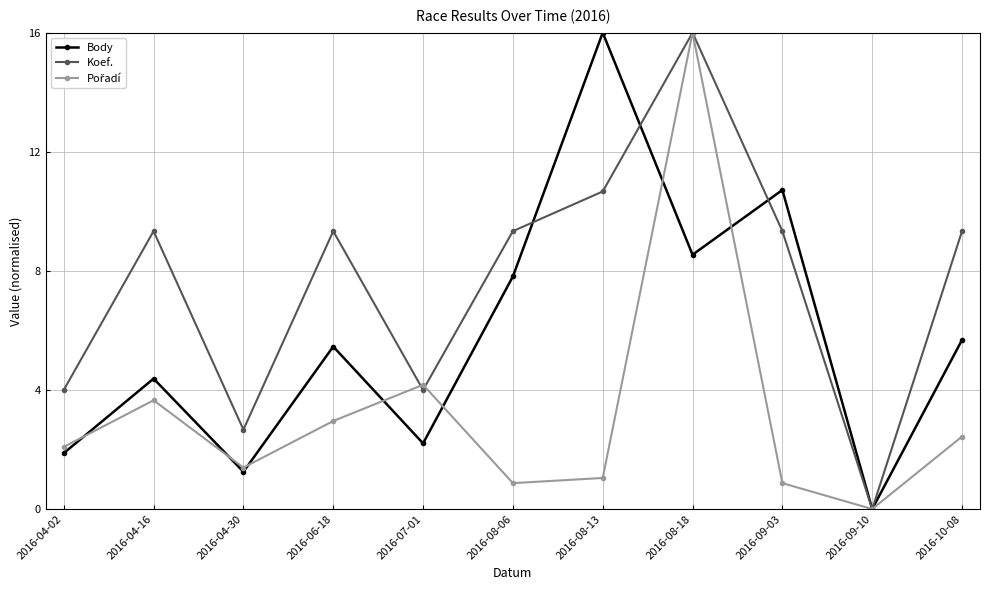

True or false: Koef. has more than 2 points higher than both neighbors.

True